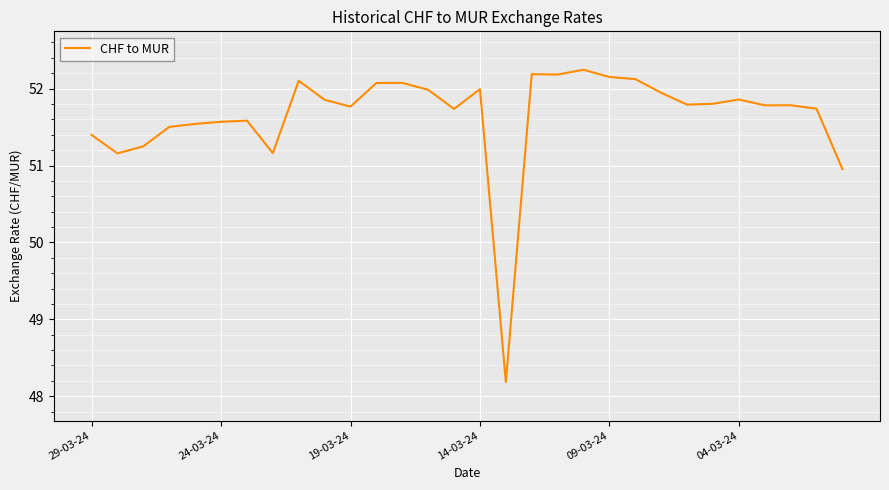

How many lines are shown in the chart?

1